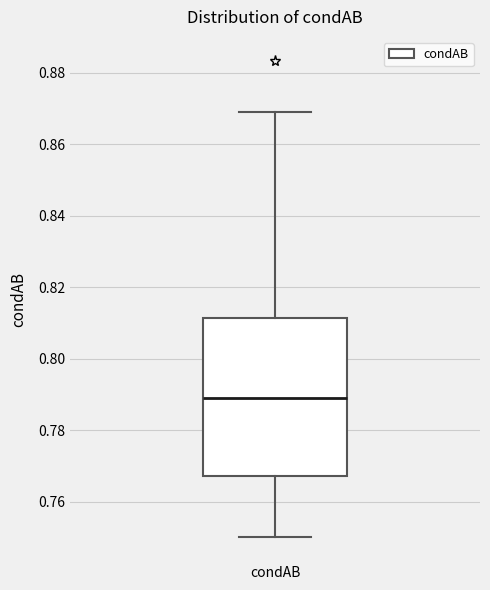

Read this box plot against the y-axis: the position of the median line, the range covered by the box, and the ends of both whiskers. The values are not printed on the chart, so give them approximately, as read against the axis.

median 0.788, box 0.768 to 0.812, whiskers 0.750 to 0.868